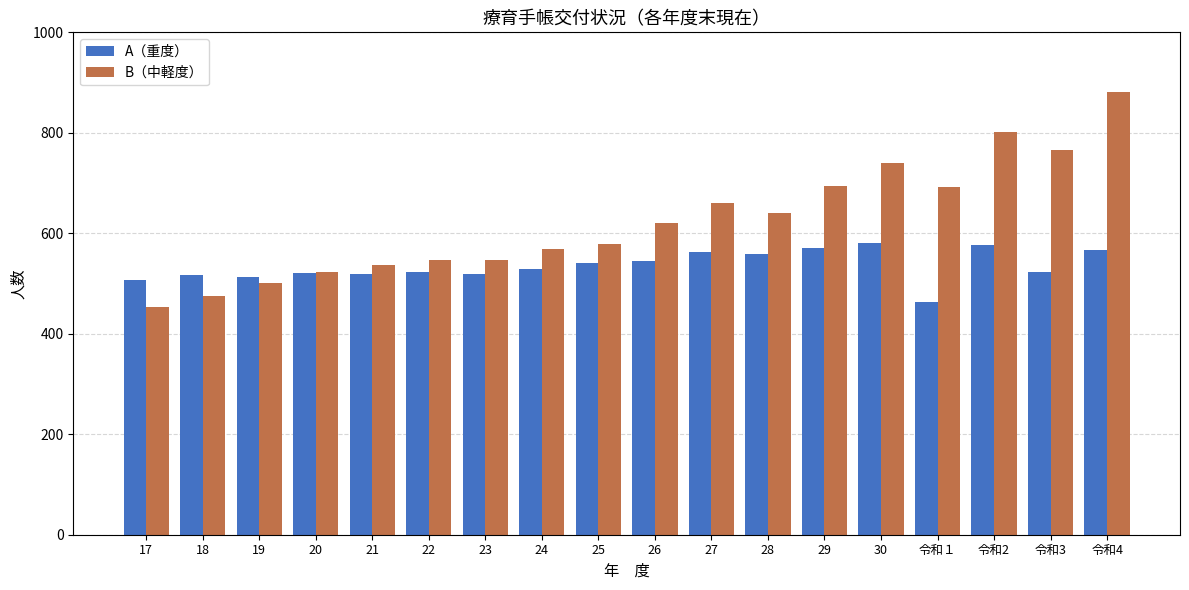

At how many categories does at least one series exceed 812?

1